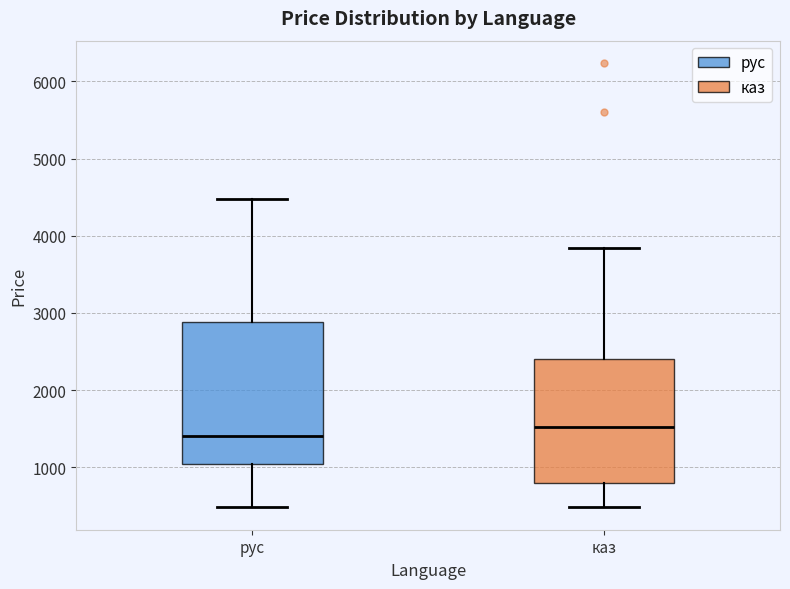

Which box is the tallest, from its lower edge to its upper edge?

рус